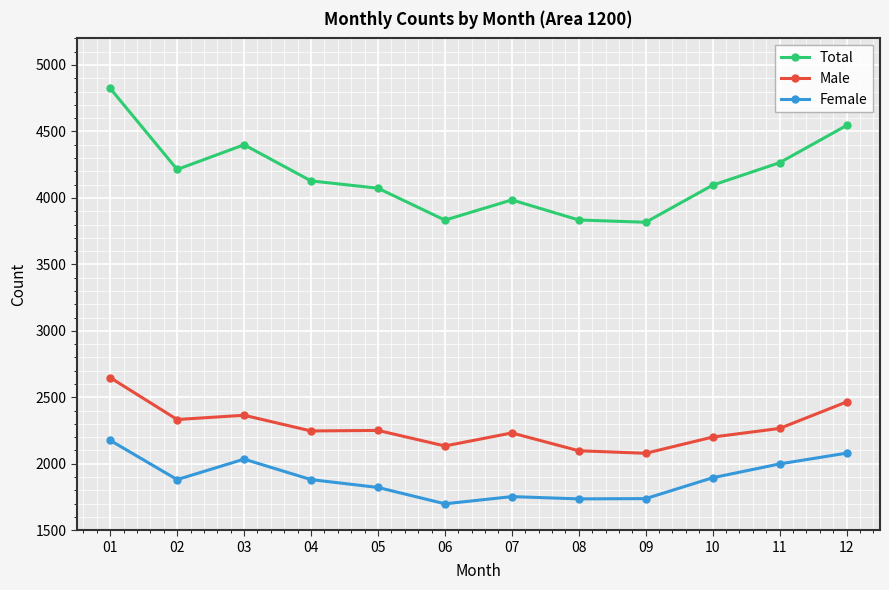

Rank the series by their average value, from highest to lowest.

Total, Male, Female